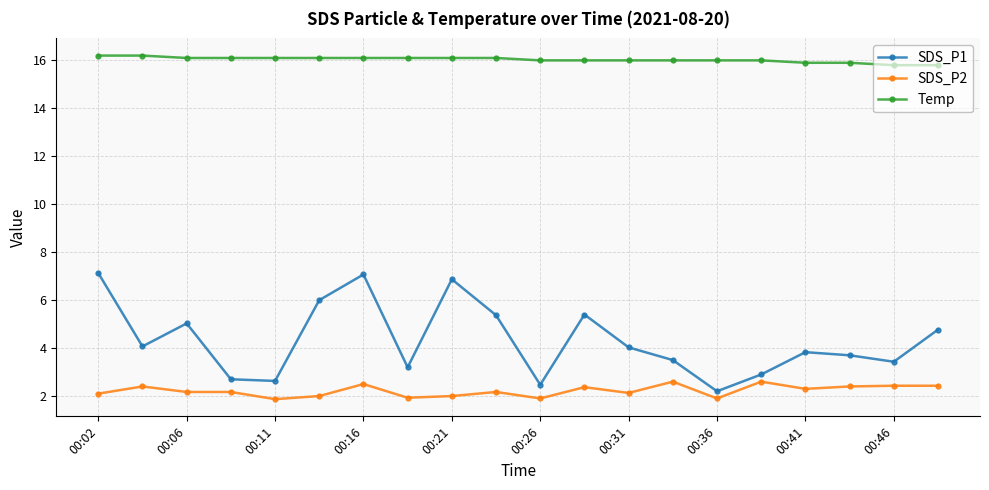

At how many categories does at least one series exceed 10?

20